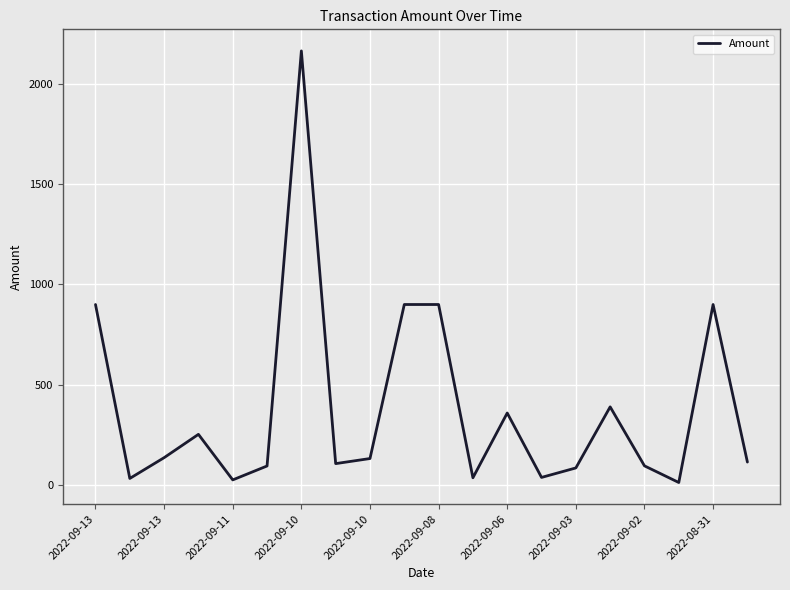

What is the difference between the maximum and minimum values?

2150.3